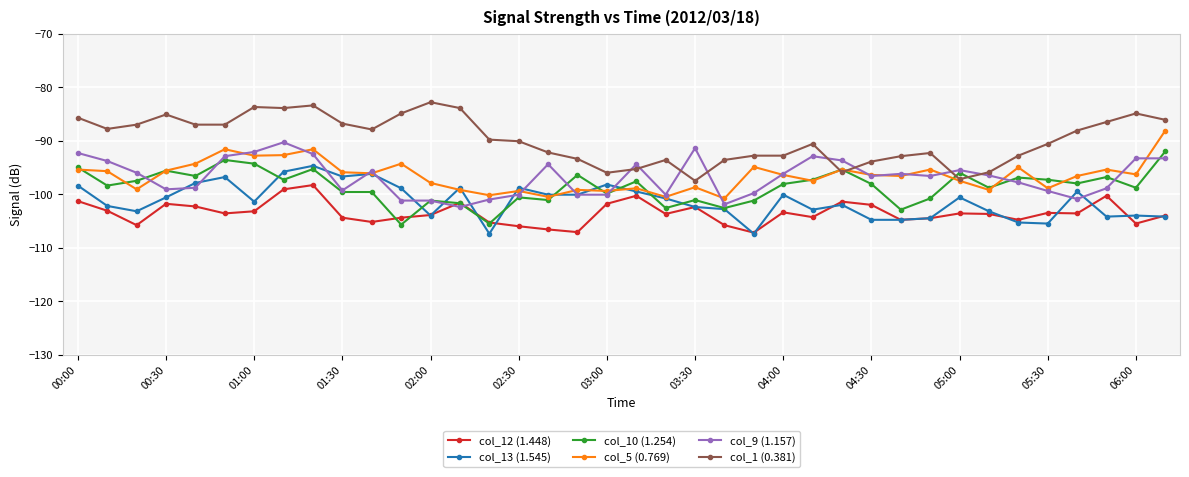

What is the maximum value shown in the chart?

-82.8